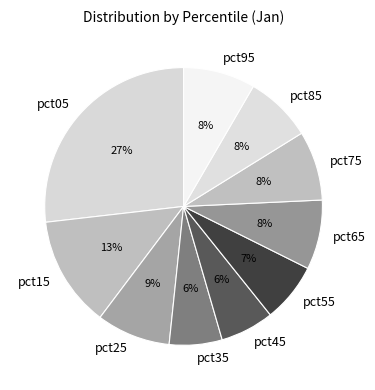

Which category has the biggest portion of the pie?

pct05